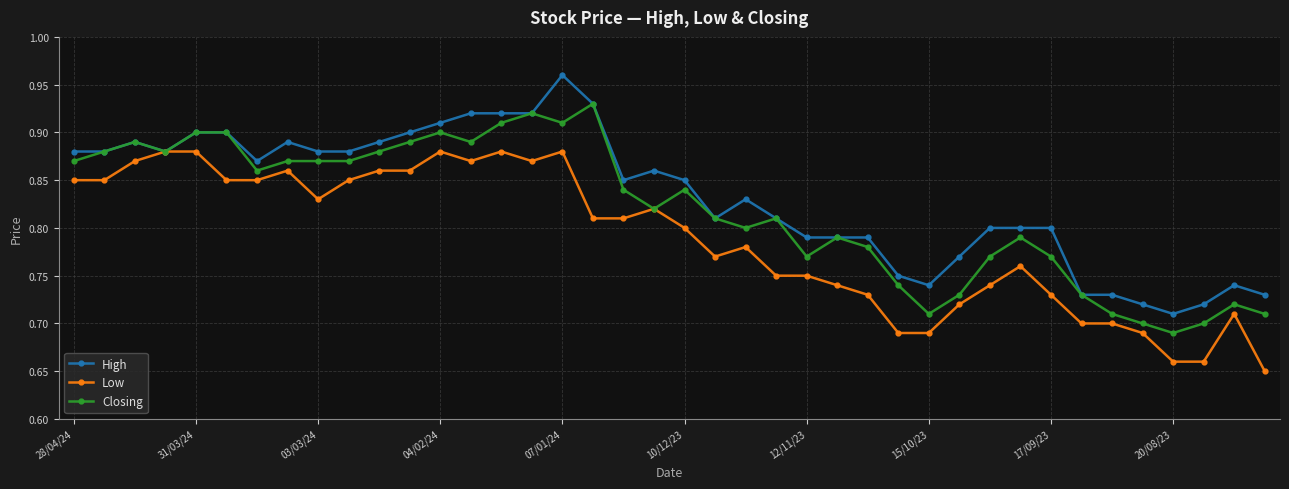

What are all the series names shown in the legend?

High, Low, Closing